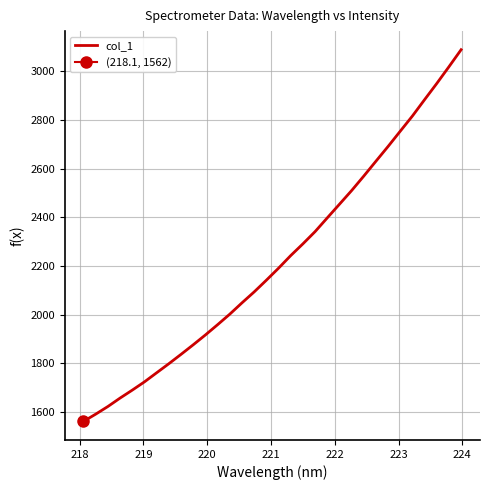

What is the maximum value for col_1?

3088.0